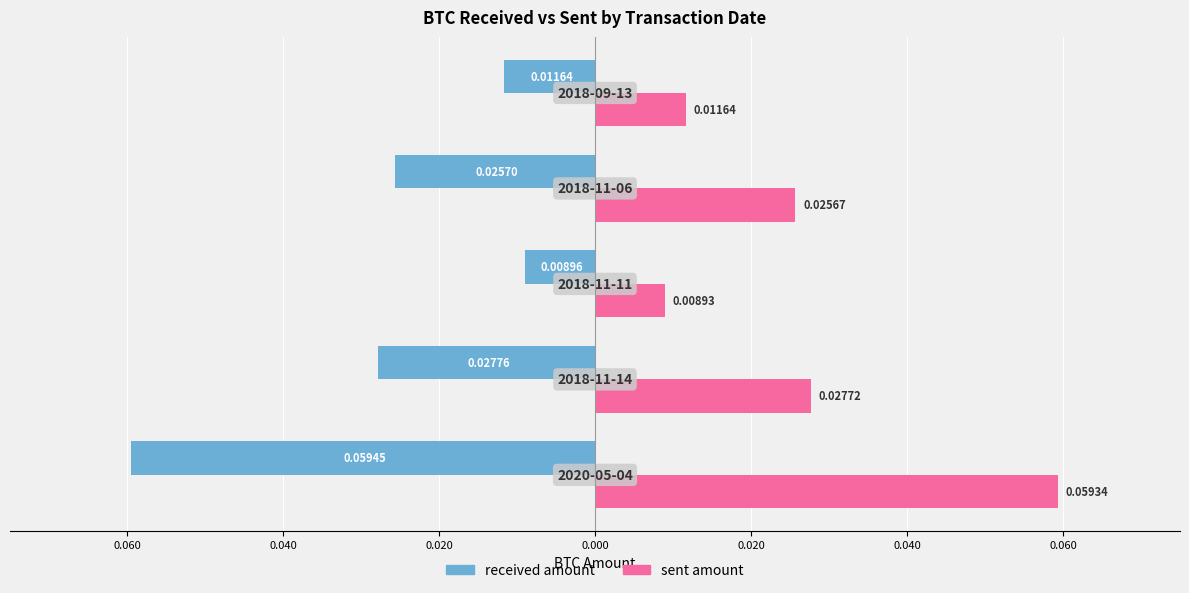

What are all the series names shown in the legend?

received amount, sent amount